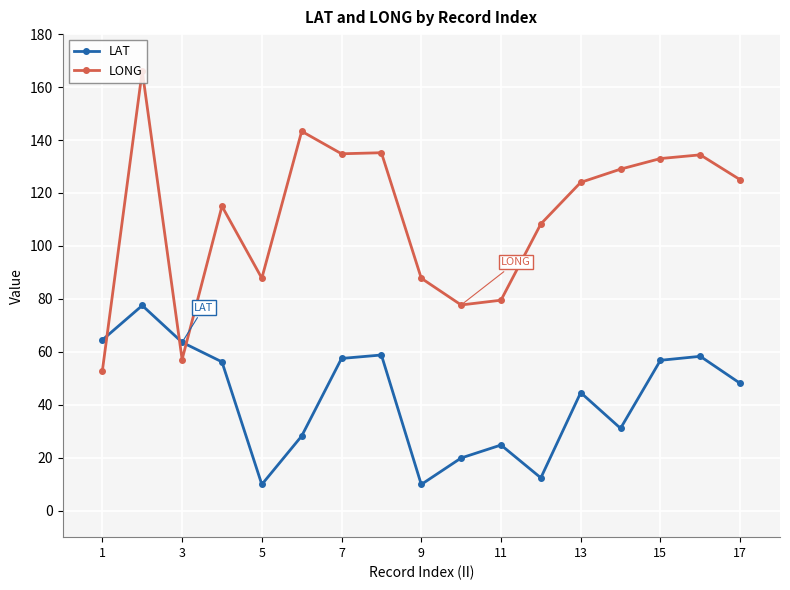

How many times do LAT and LONG cross each other?

3